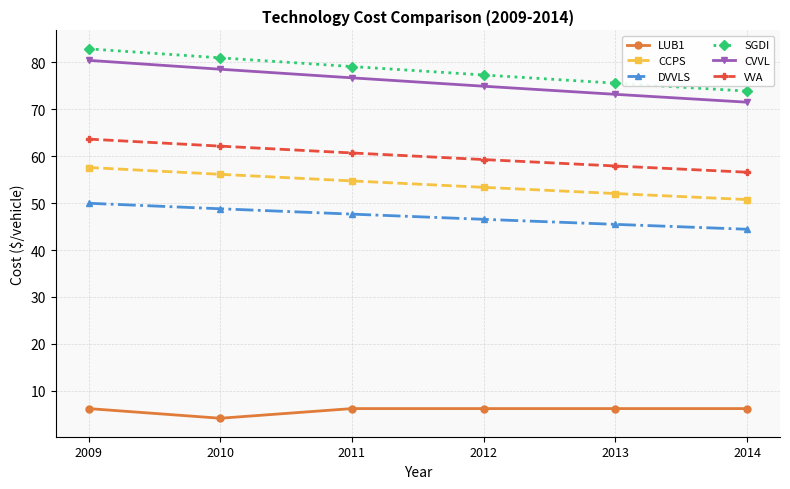

Count the number of data series in this chart.

6